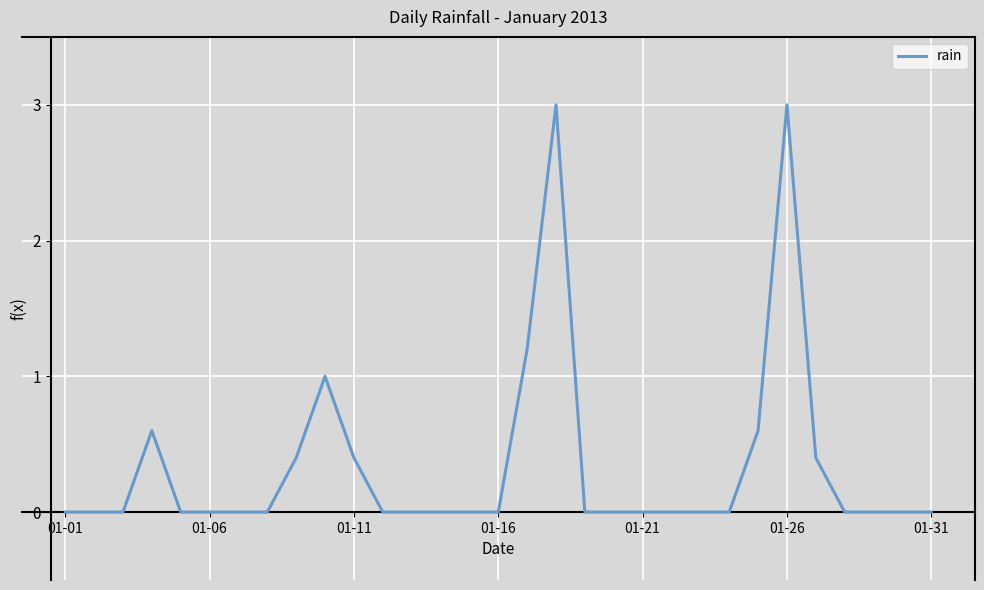

What is the difference between the second highest and minimum values?

3.0